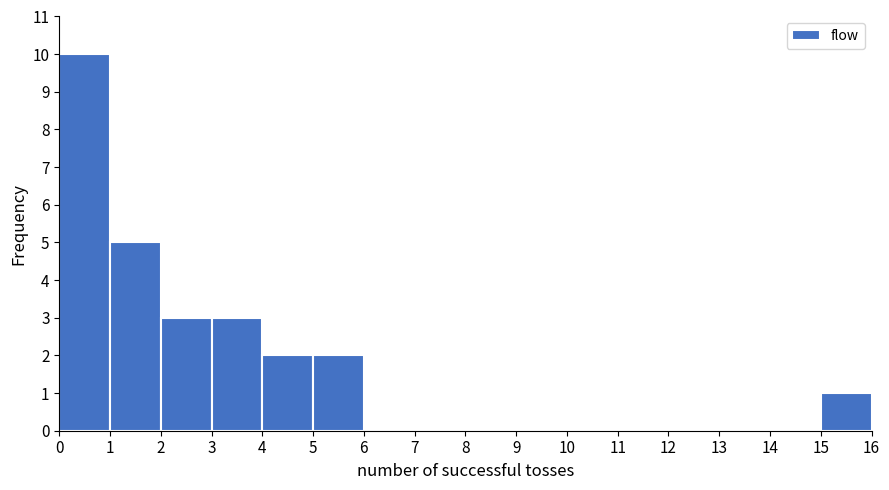

Over which range of the x-axis is the bar tallest?

0 to 1